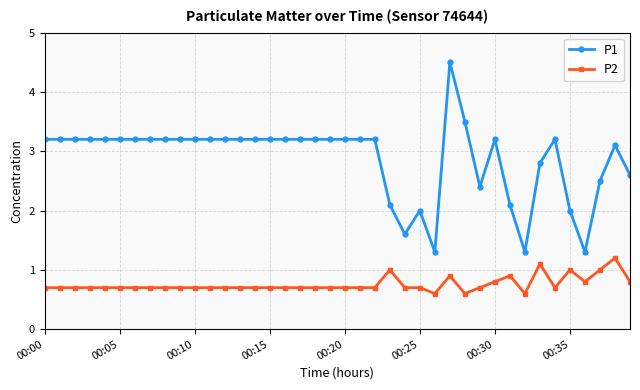

What is the value of the P2 point at the 6th from the left?

0.7